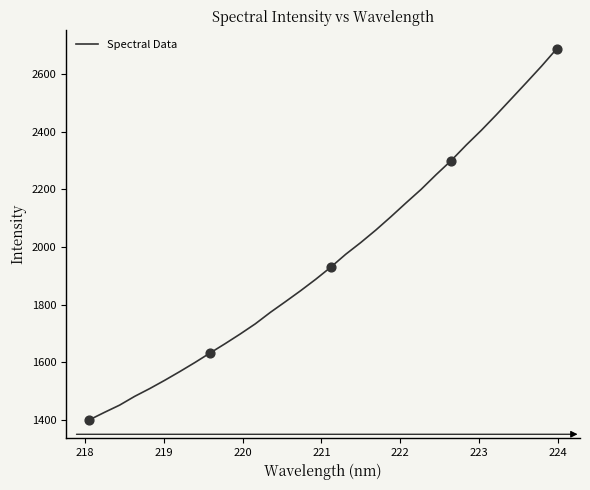

What is the greatest value displayed?

2687.6